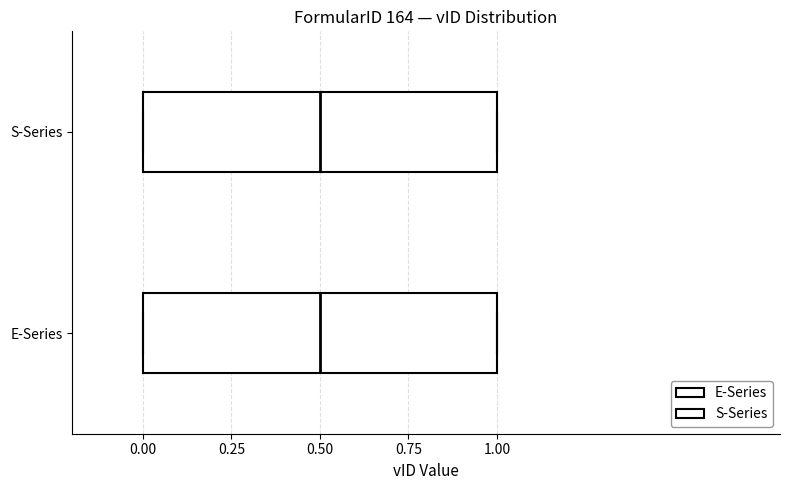

Reading bottom to top, read every box against the x-axis: the position of its median line, the range the box covers, and the ends of its whiskers. The values are not printed on the chart, so give them approximately, as read against the axis.

E-Series: median 0.5, box 0.0 to 1.0, whiskers 0.0 to 1.0
S-Series: median 0.5, box 0.0 to 1.0, whiskers 0.0 to 1.0